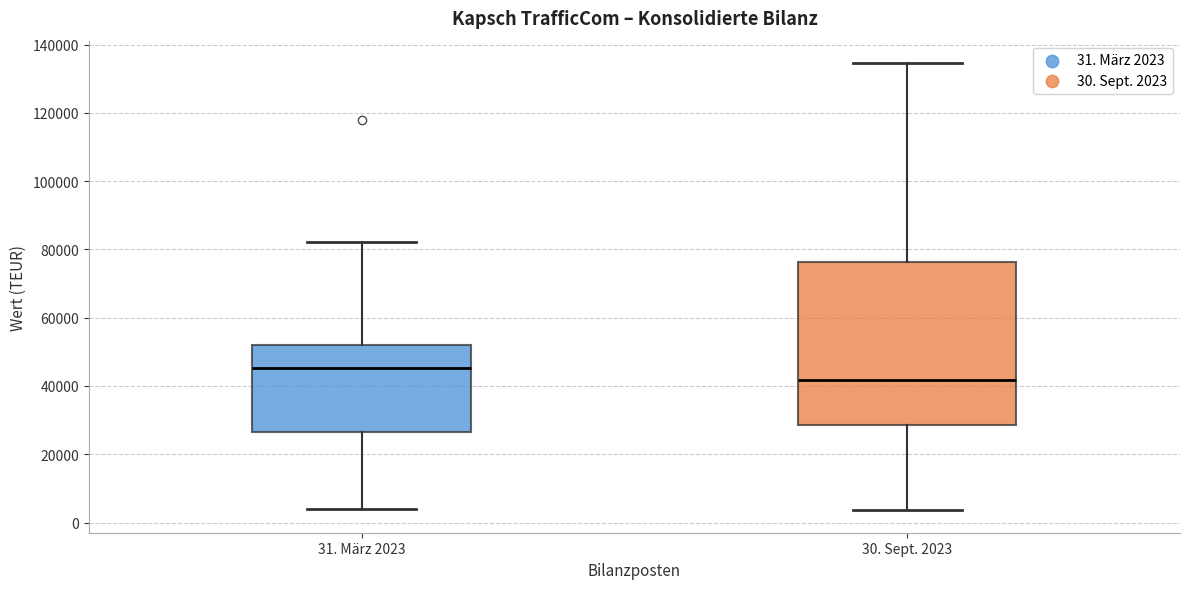

Where does the median line of the box for 30. Sept. 2023 sit on the y-axis? The values are not printed on the chart, so give them approximately, as read against the axis.

42000